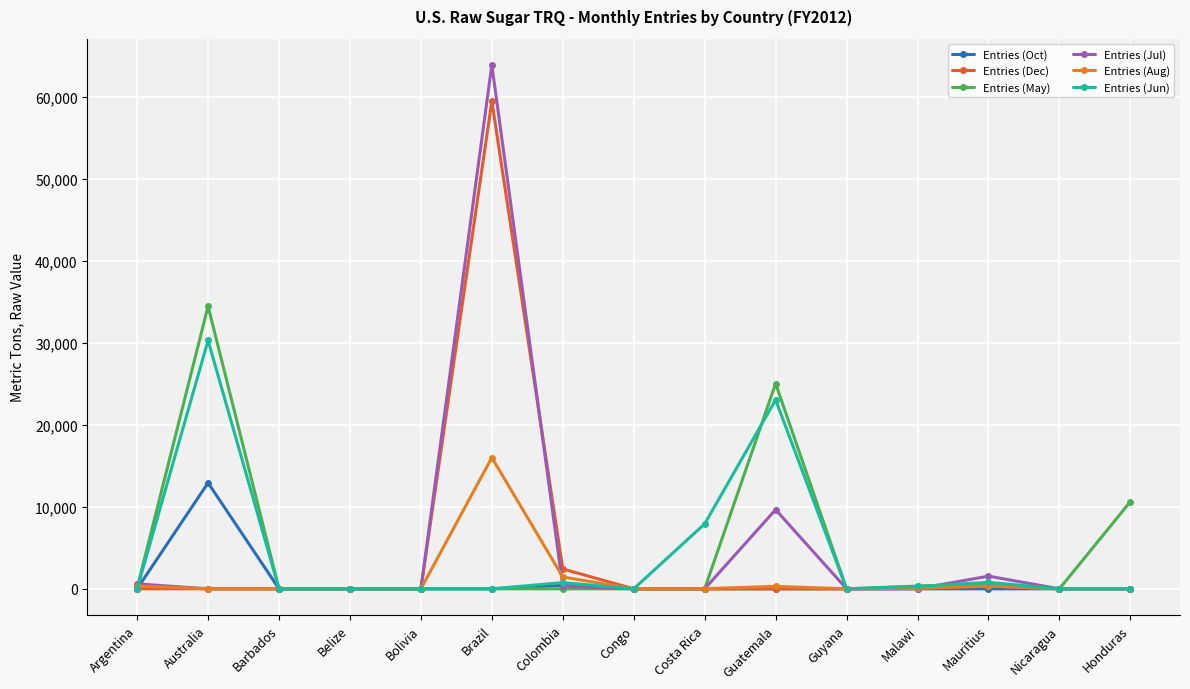

At which category does Entries (Jun) reach its first local peak?

Australia